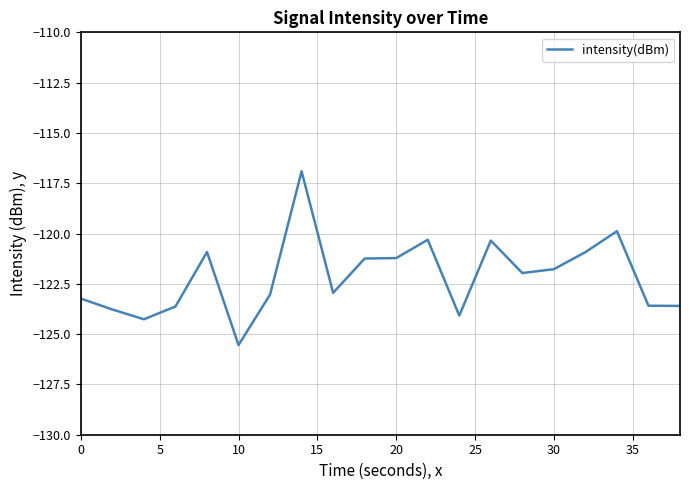

True or false: there are more than 1 points higher than both neighbors.

True